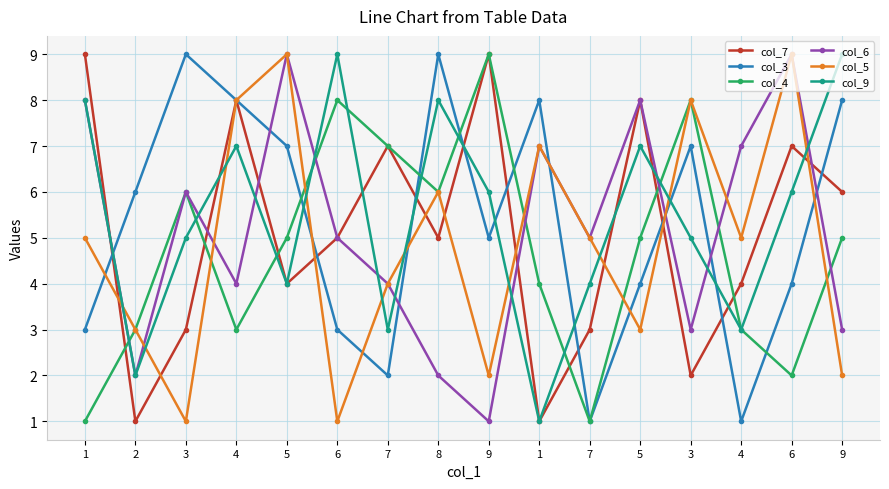

What is the value of the col_3 point at the 1st from the left?

3